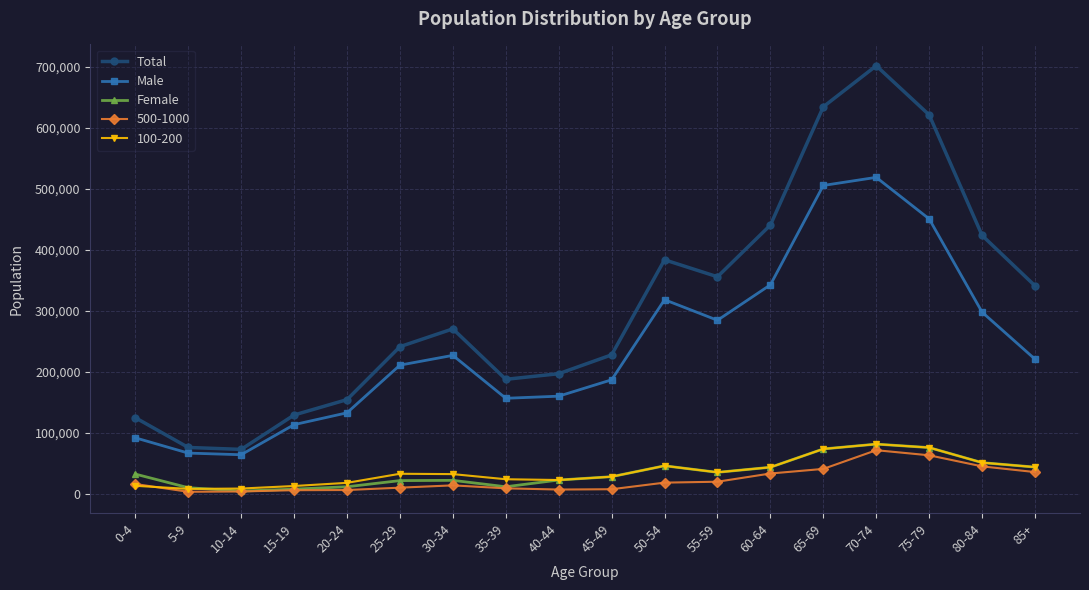

What is the difference between the maximum and minimum values in the Female series?

76995